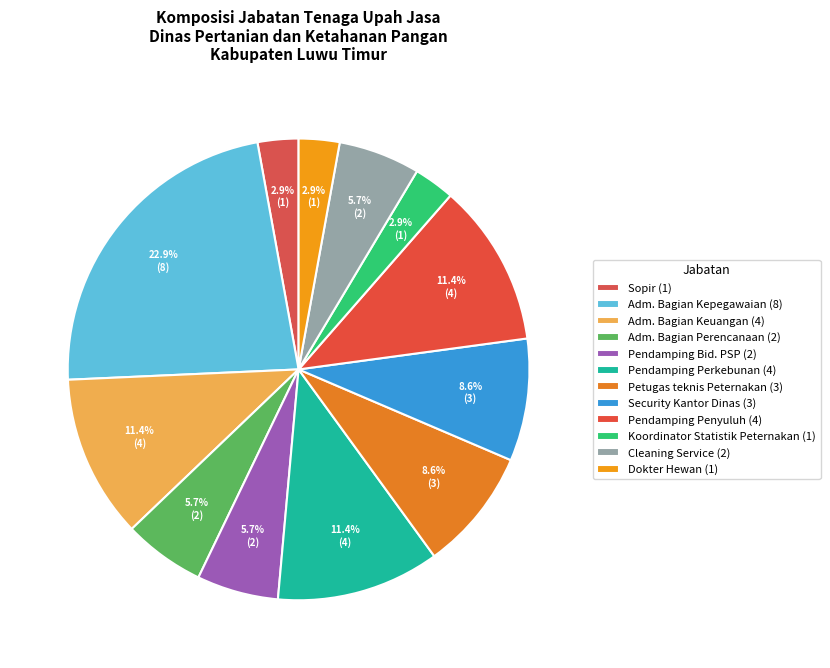

Does Security Kantor Dinas represent more than half of the total?

No